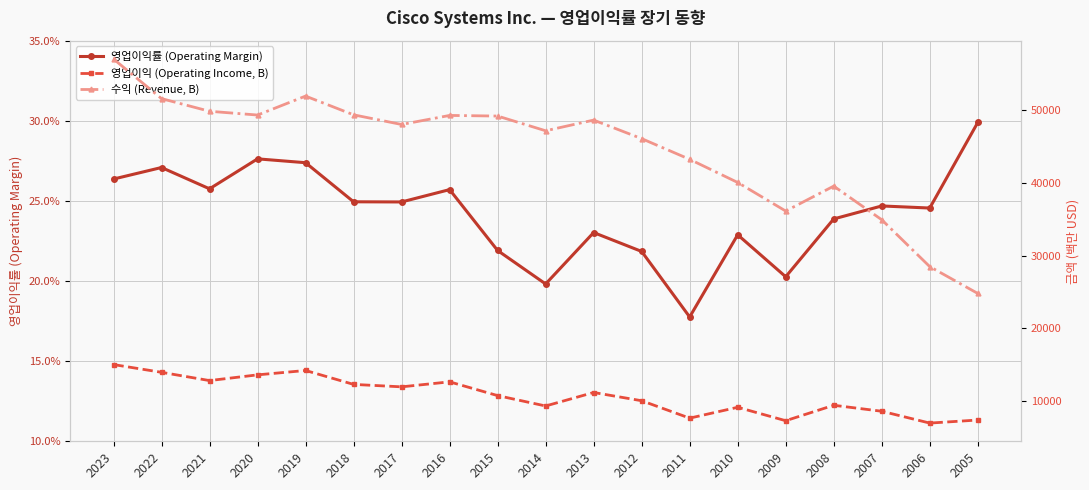

Count the number of categories in the chart.

19